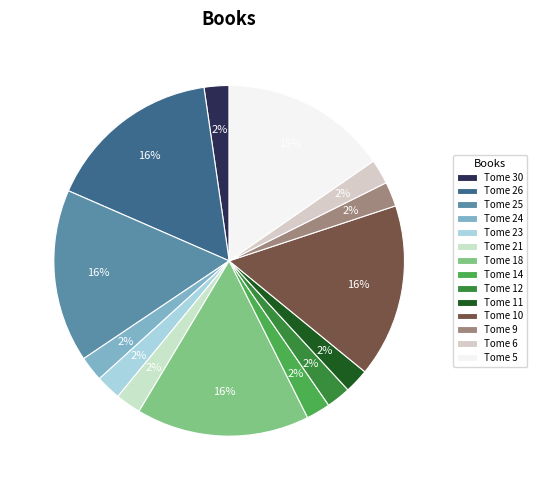

What is the smallest slice in the pie chart?

Tome 14